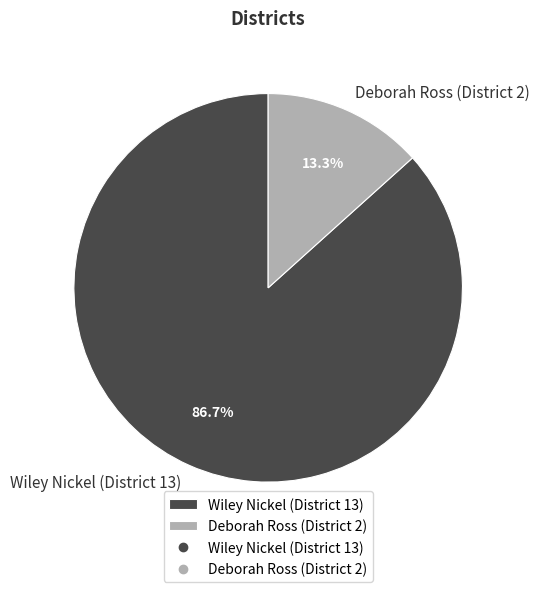

What percentage is the Wiley Nickel (District 13) slice, to the nearest percent?

87%